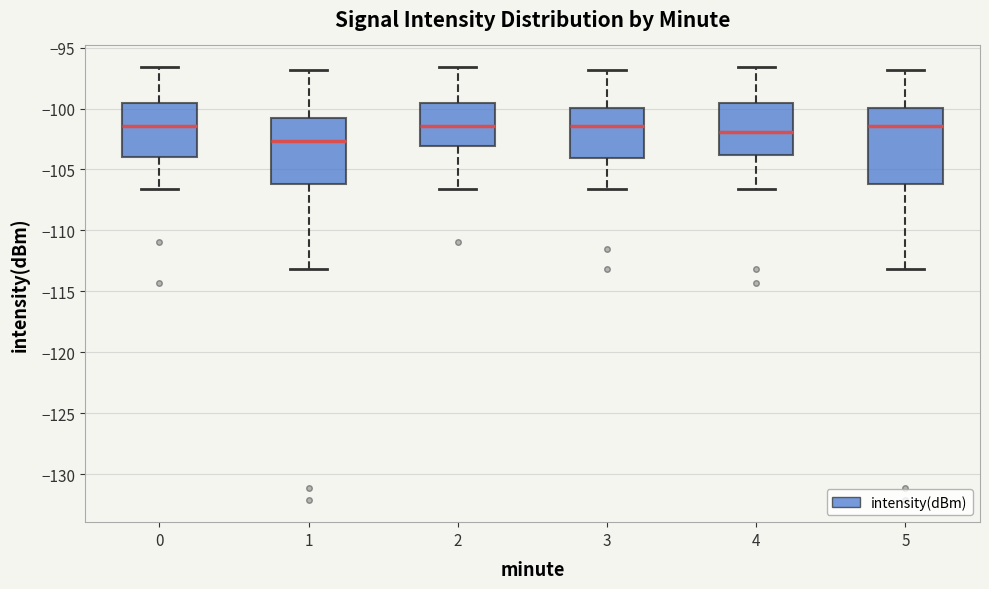

Where does the median line of the box at x = 4 sit on the y-axis? The values are not printed on the chart, so give them approximately, as read against the axis.

-102.0